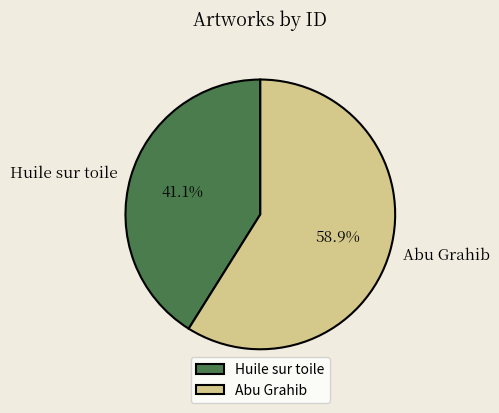

Which slice is the smallest?

Huile sur toile